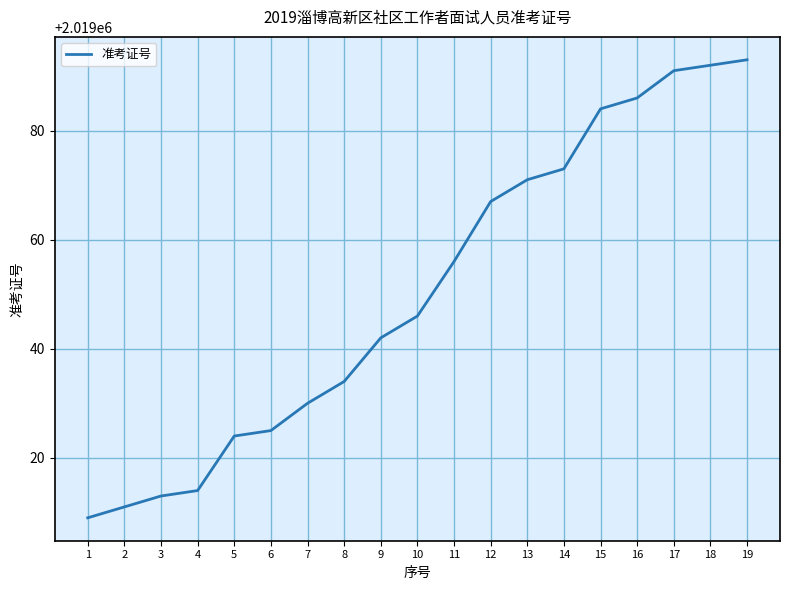

What is the difference between the second highest and second lowest values?

81